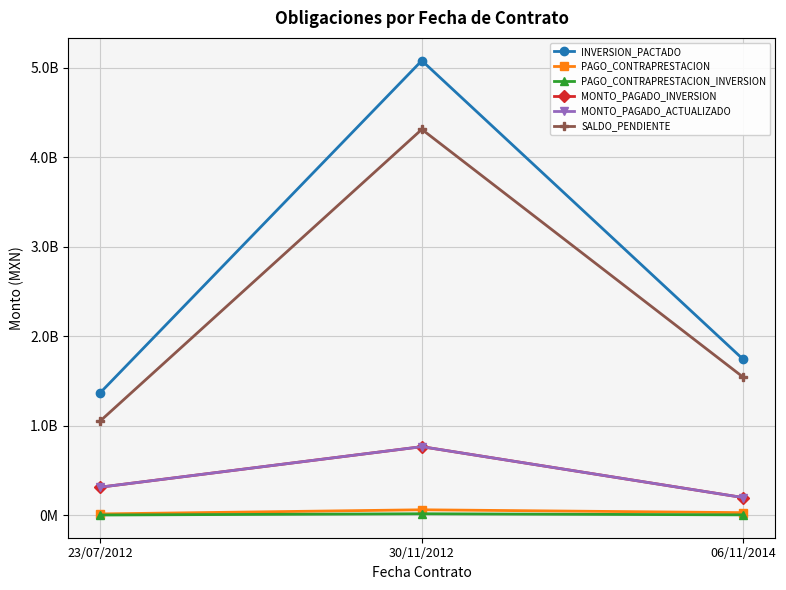

Is this an area chart (filled region under the line)?

No